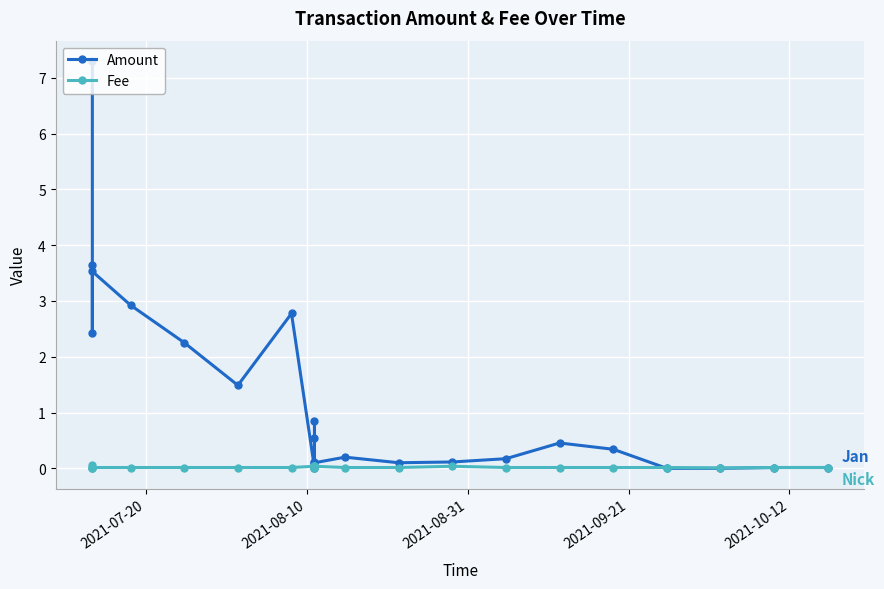

How many categories are shown in the chart?

23